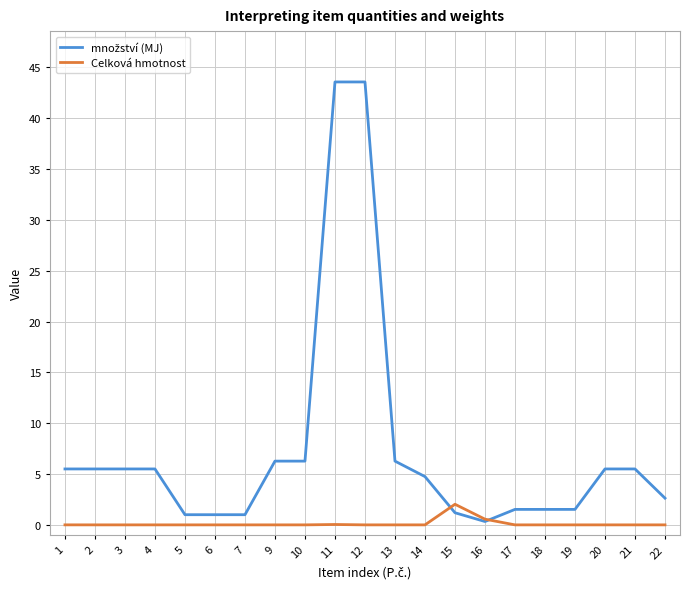

What is the maximum value shown in the chart?

43.6